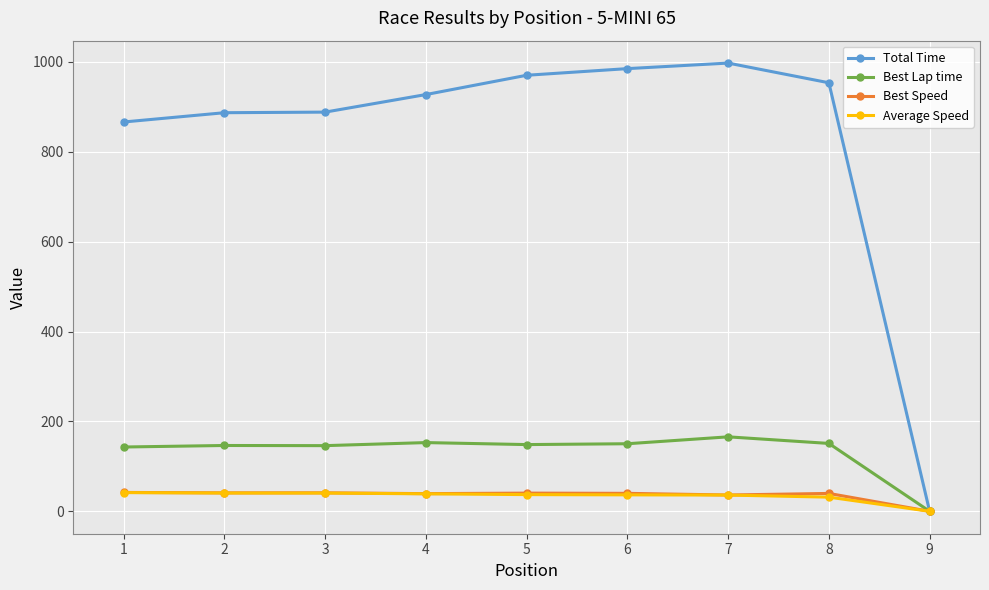

How many lines are shown in the chart?

4